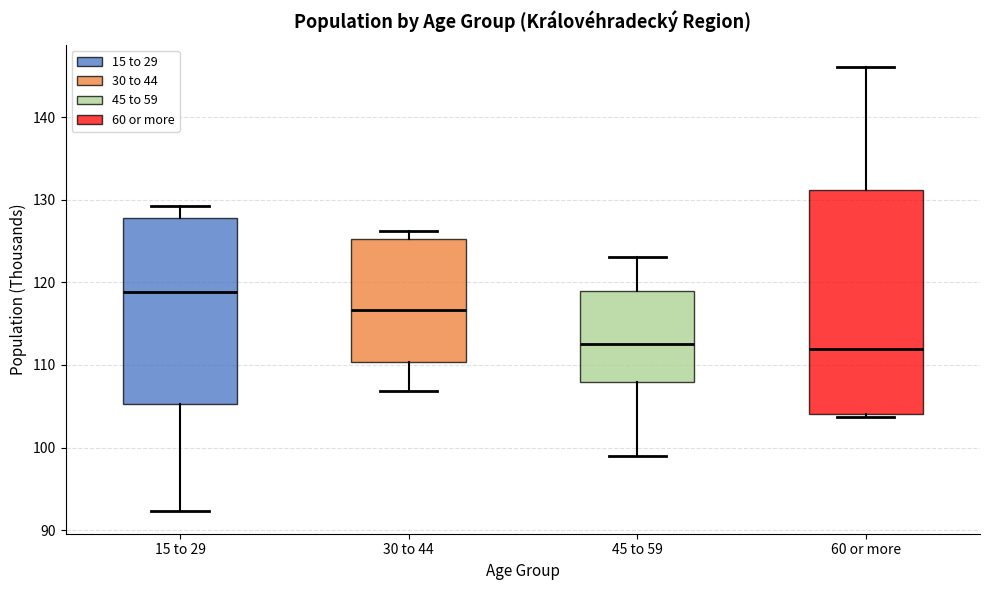

Reading left to right, transcribe this box plot: for each box, give where its median line is, the range the box spans, and where its two whiskers end, as read against the y-axis. The values are not printed on the chart, so give them approximately, as read against the axis.

15 to 29: median 119, box 105 to 128, whiskers 92 to 129
30 to 44: median 117, box 110 to 125, whiskers 107 to 126
45 to 59: median 113, box 108 to 119, whiskers 99 to 123
60 or more: median 112, box 104 to 131, whiskers 104 (just below the box's lower edge) to 146